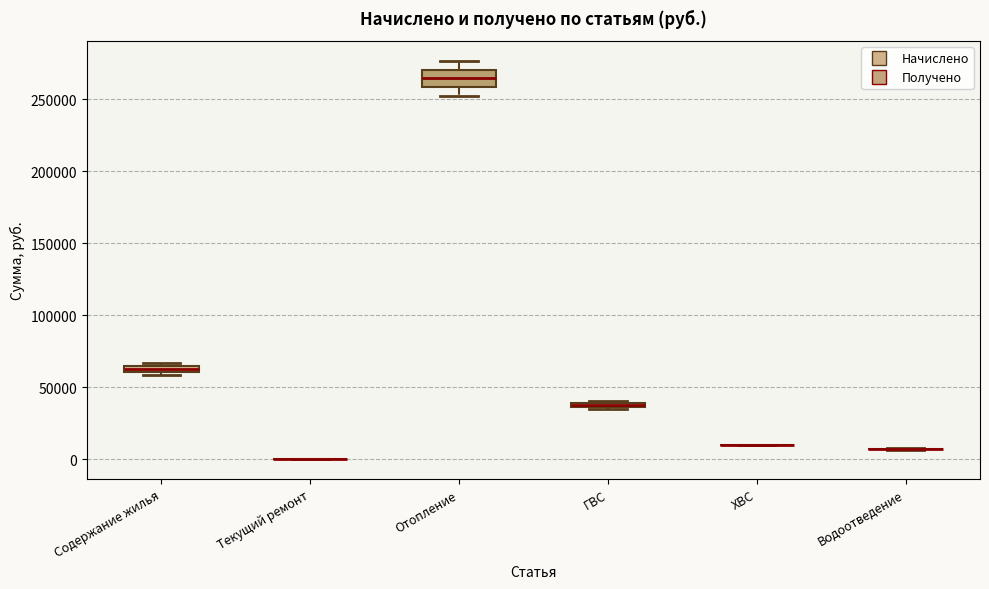

Comparing the boxes themselves (not the whiskers), which one is the tallest?

Отопление